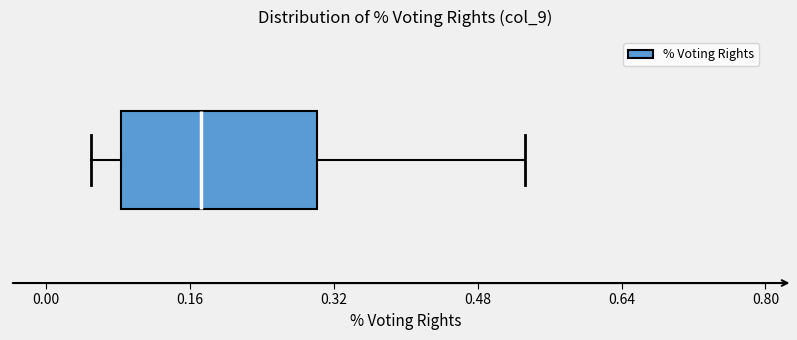

Read this box plot against the x-axis: the position of the median line, the range covered by the box, and the ends of both whiskers. The values are not printed on the chart, so give them approximately, as read against the axis.

median 0.18, box 0.08 to 0.30, whiskers 0.06 to 0.54